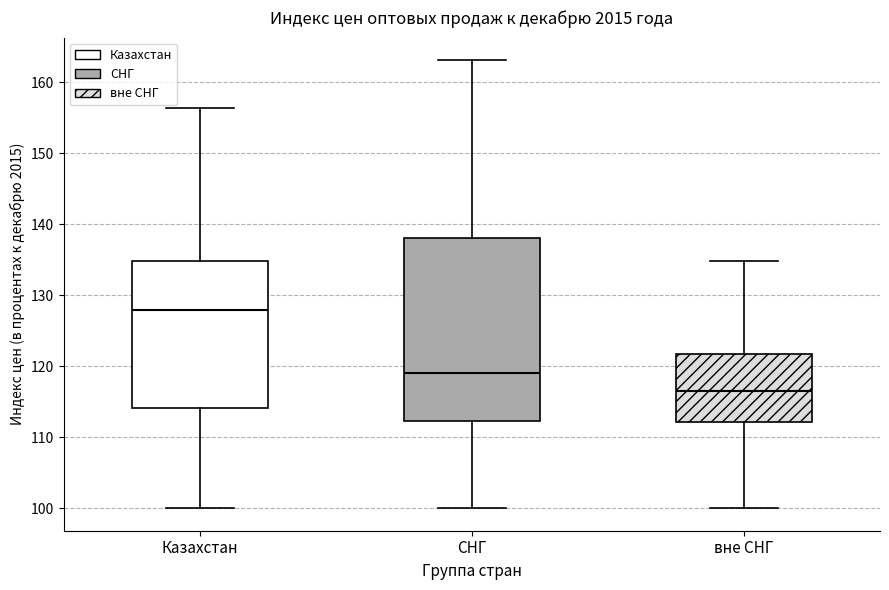

Comparing the boxes themselves (not the whiskers), which one is the tallest?

СНГ